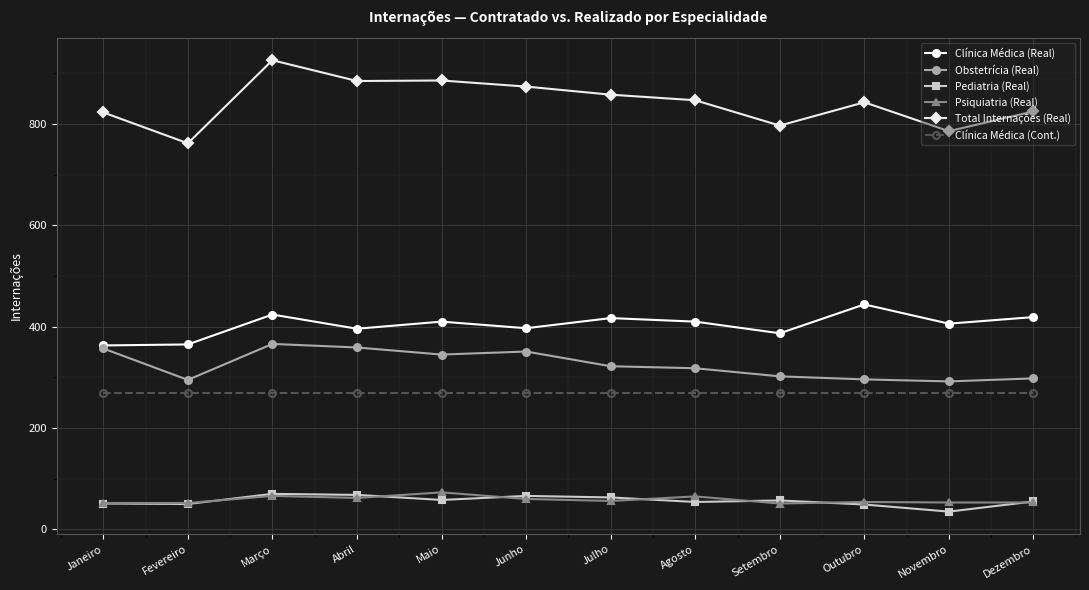

What is the sum of the Obstetrícia (Real) values at Dezembro and Novembro?

590